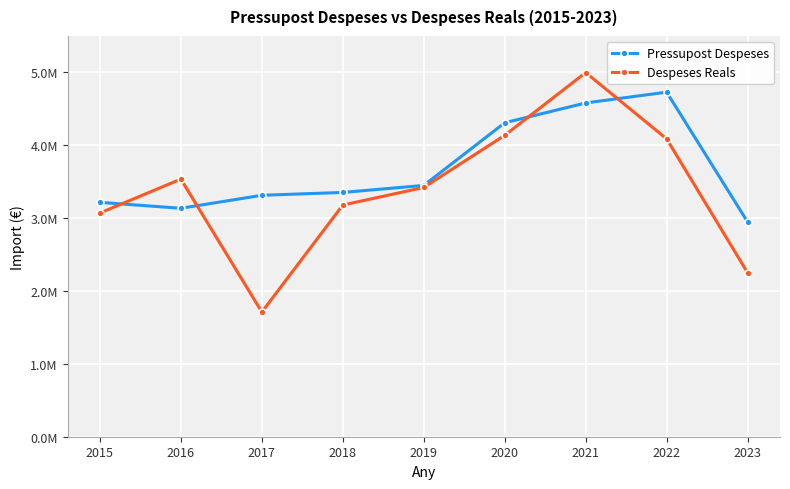

Does the chart have visible grid lines?

Yes